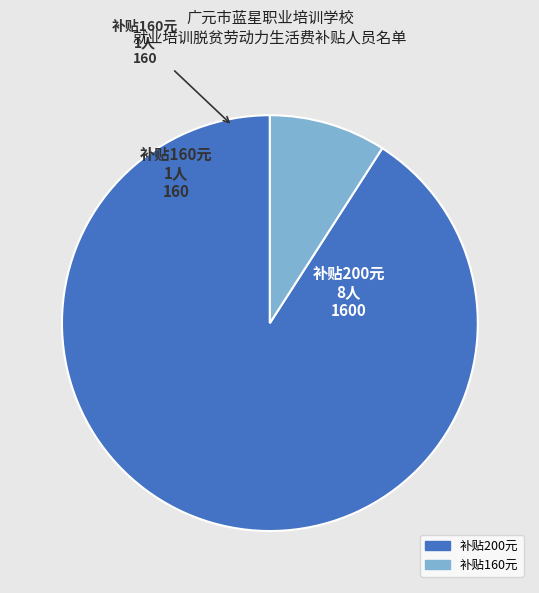

Does any single category account for the majority?

Yes